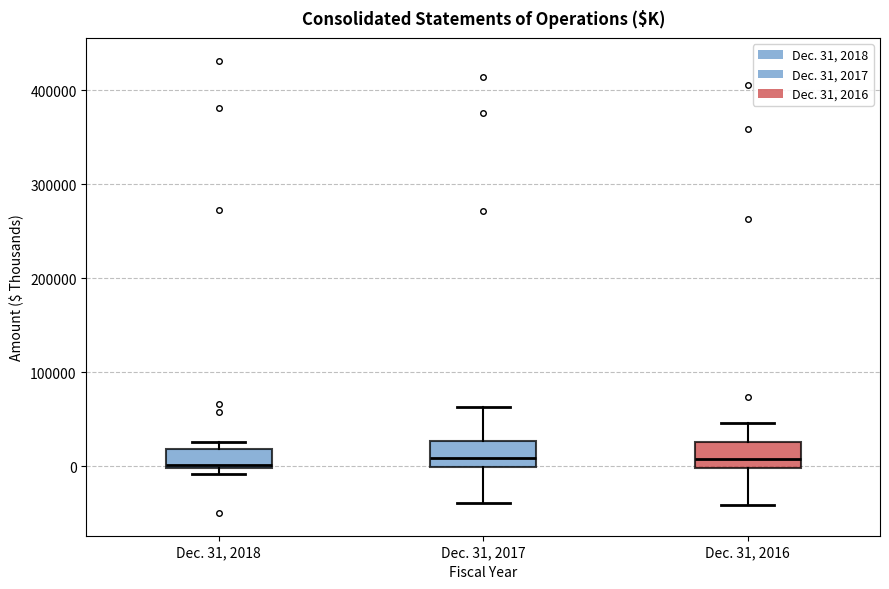

Reading left to right, read every box against the y-axis: the position of its median line, the range the box covers, and the ends of its whiskers. The values are not printed on the chart, so give them approximately, as read against the axis.

Dec. 31, 2018: median 0, box 0 to 20000, whiskers -10000 to 30000
Dec. 31, 2017: median 10000, box 0 to 30000, whiskers -40000 to 60000
Dec. 31, 2016: median 10000, box 0 to 30000, whiskers -40000 to 50000